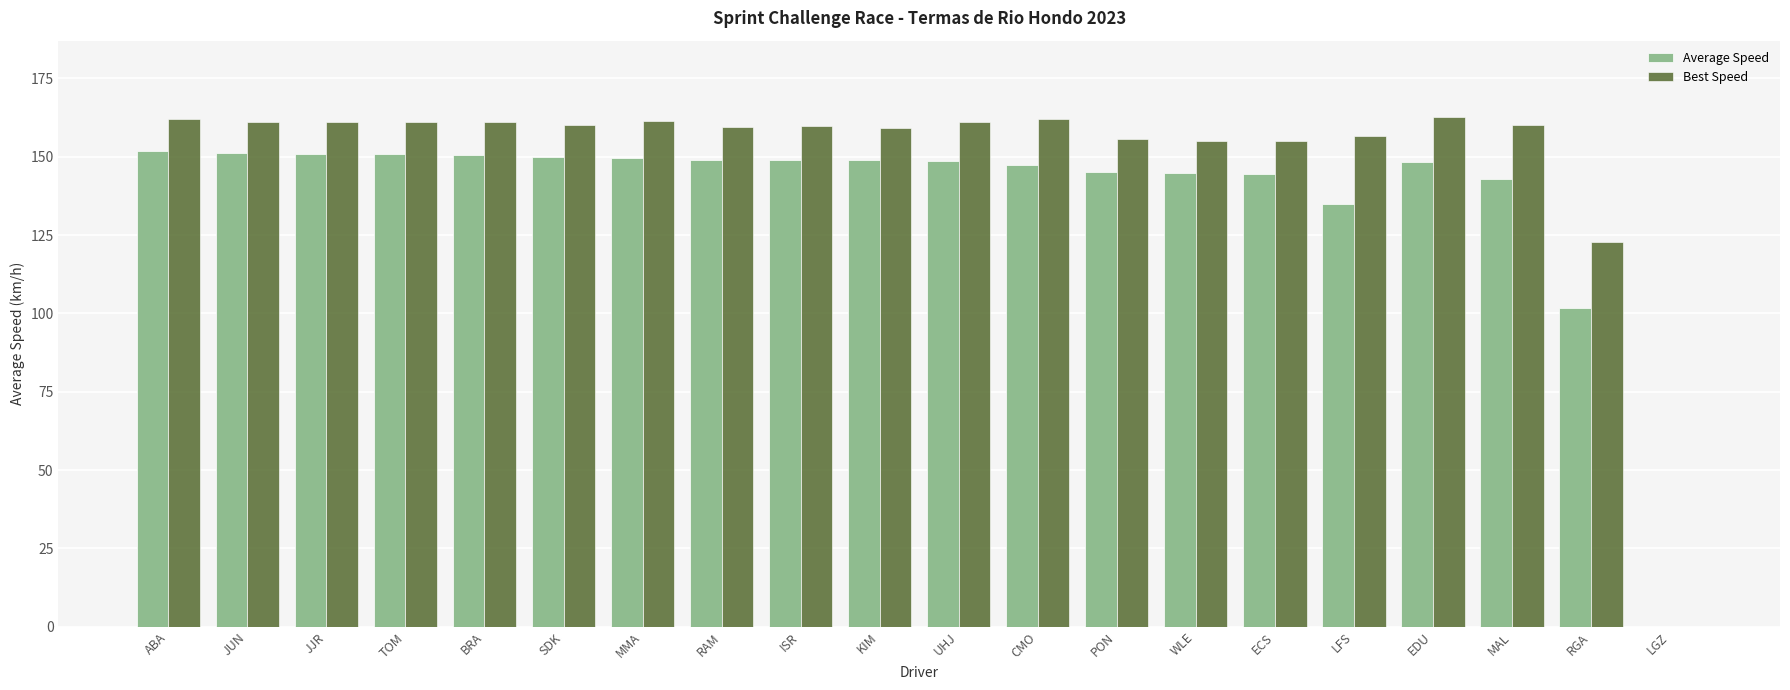

What is the approximate value of Best Speed at JUN?

161.1